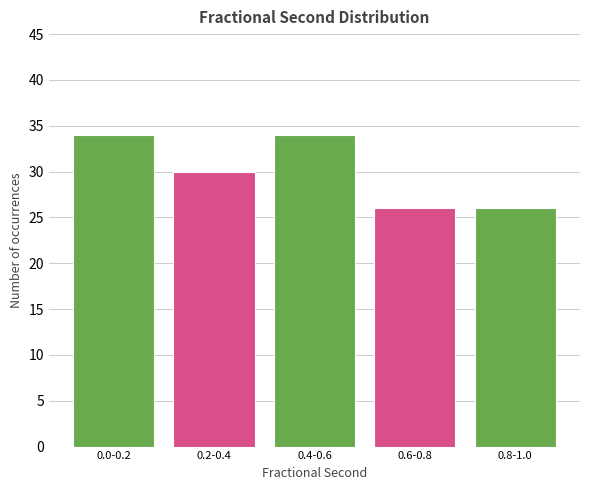

Reading right to left, extract all data points from this chart.

26	26	34	30	34